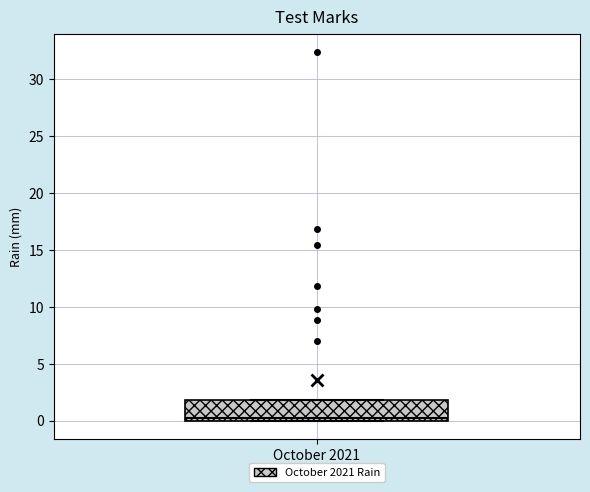

Where is the upper edge of the box for October 2021 on the y-axis? The values are not printed on the chart, so give them approximately, as read against the axis.

2